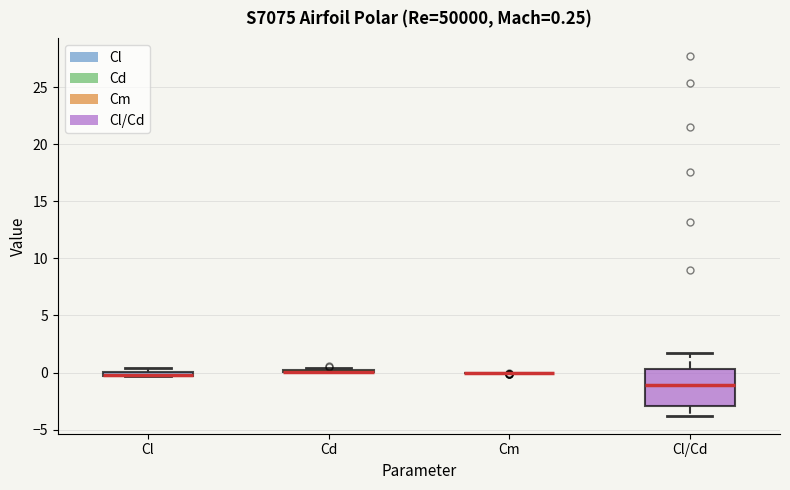

Which box is the tallest, from its lower edge to its upper edge?

Cl/Cd